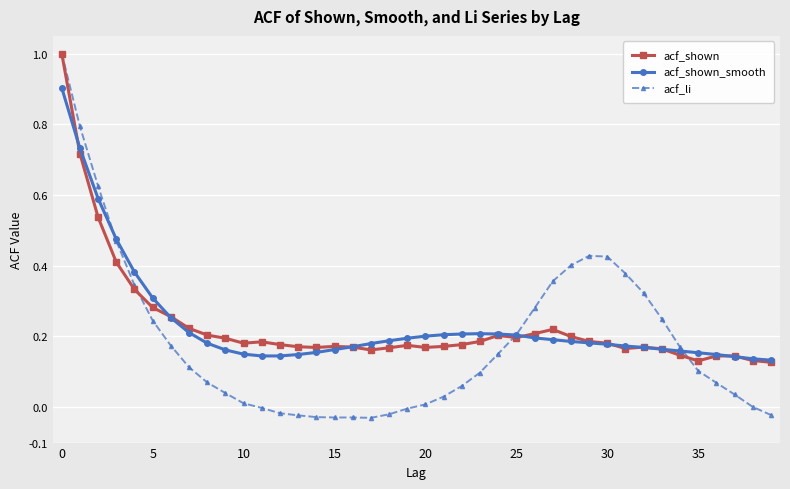

What is the difference between the maximum and minimum values in the acf_shown_smooth series?

0.8